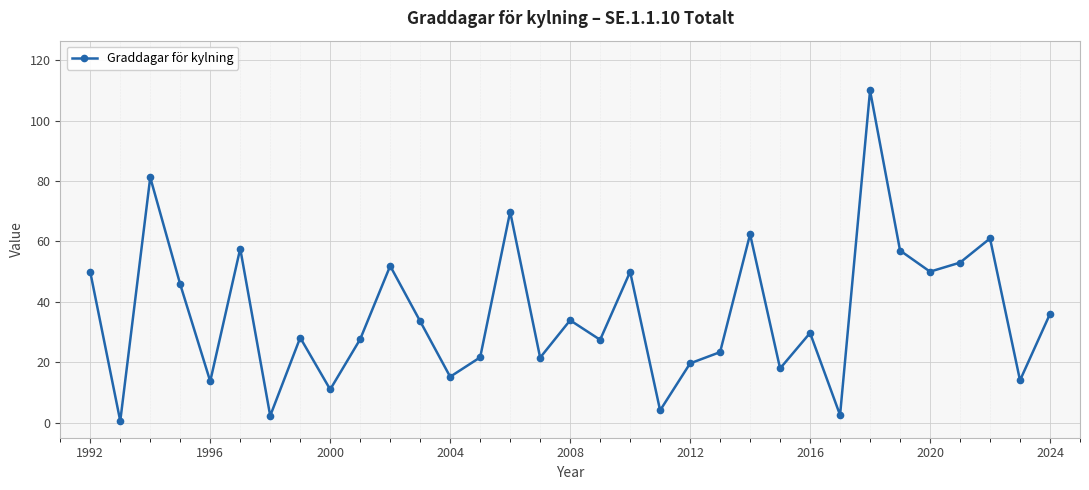

What is the greatest value displayed?

110.0